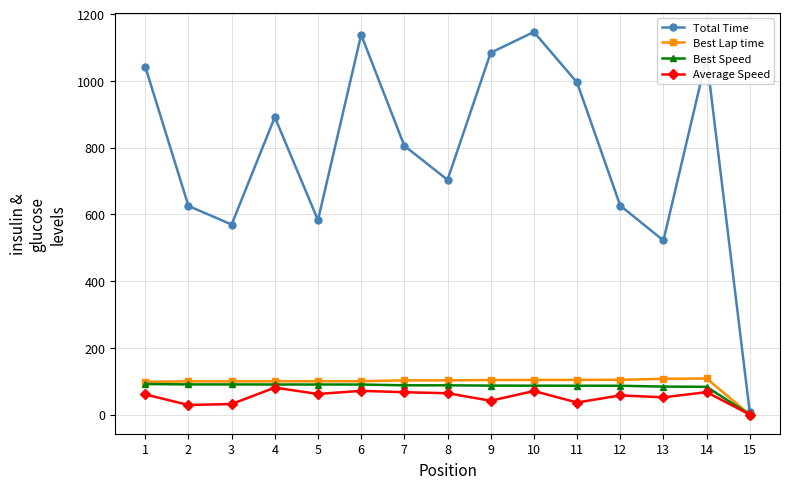

How many data points in Best Speed are above 87?

8